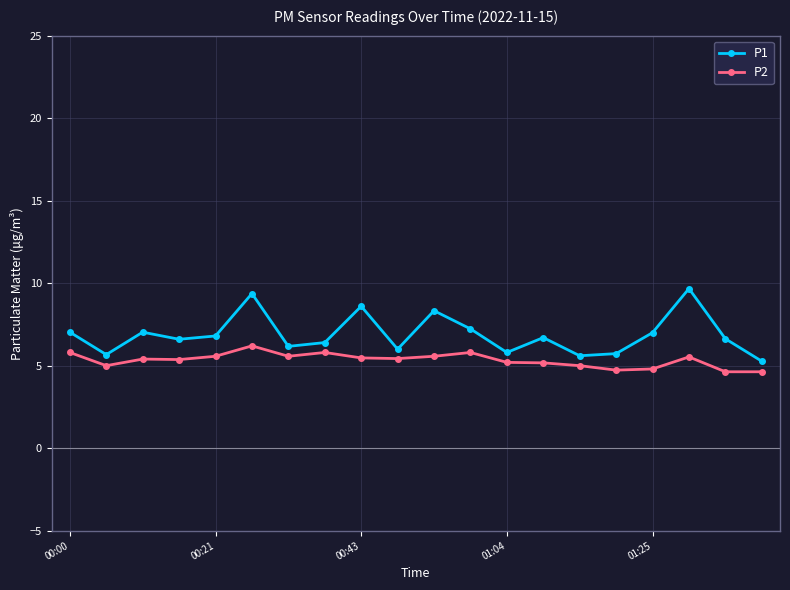

What is the difference between the maximum and minimum values in the P2 series?

1.6